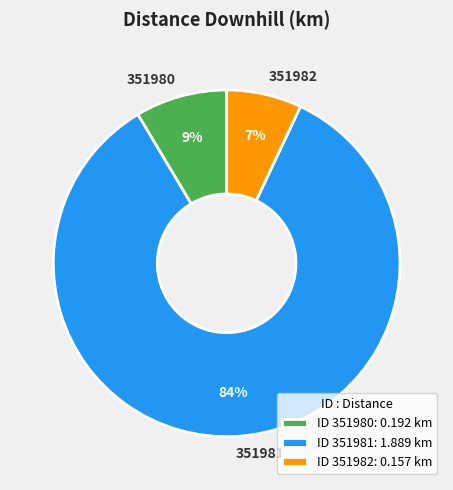

To the nearest percent, what is the combined percentage of 351981 and 351982?

91%